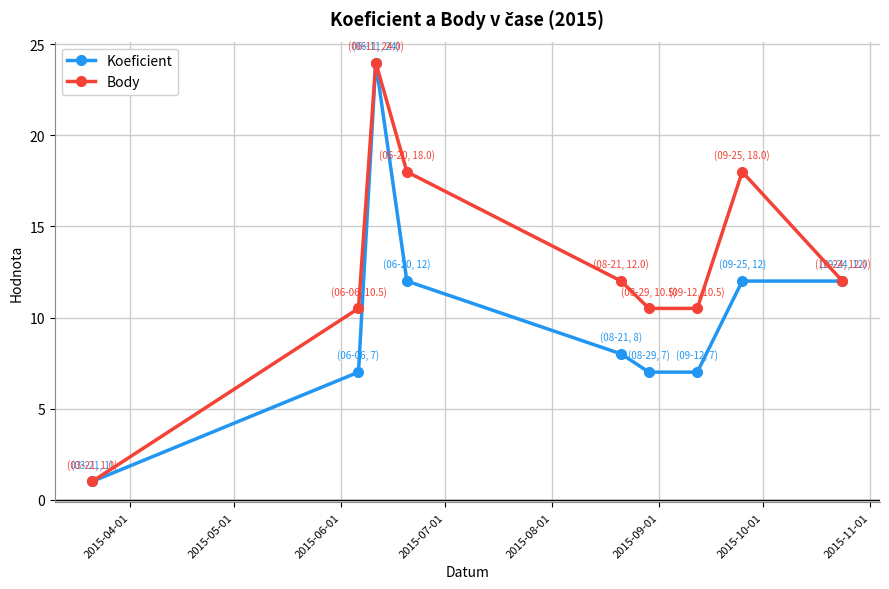

Which series has the largest total across all categories?

Body